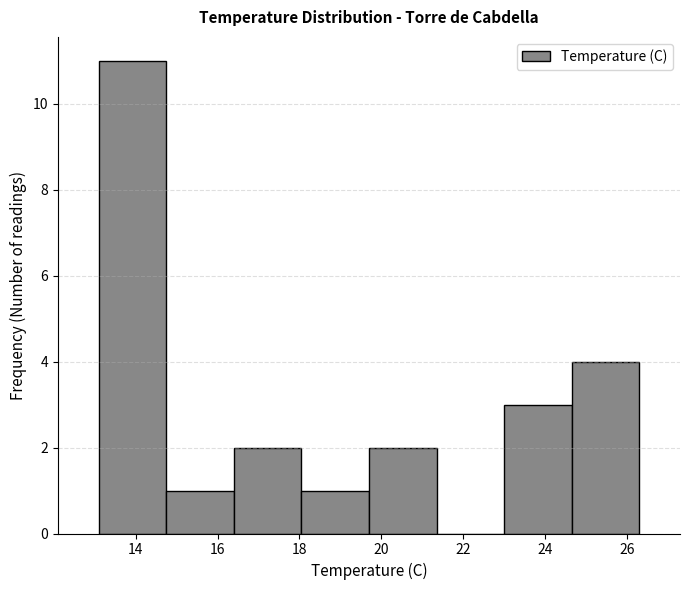

Over which range of the x-axis is the bar tallest?

13.10 to 14.75